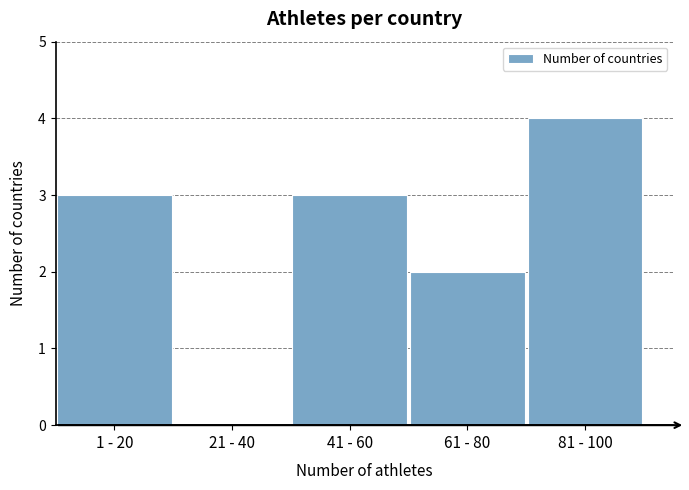

Reading right to left, extract all data points from this chart.

81 - 100=4	61 - 80=2	41 - 60=3	21 - 40=0	1 - 20=3